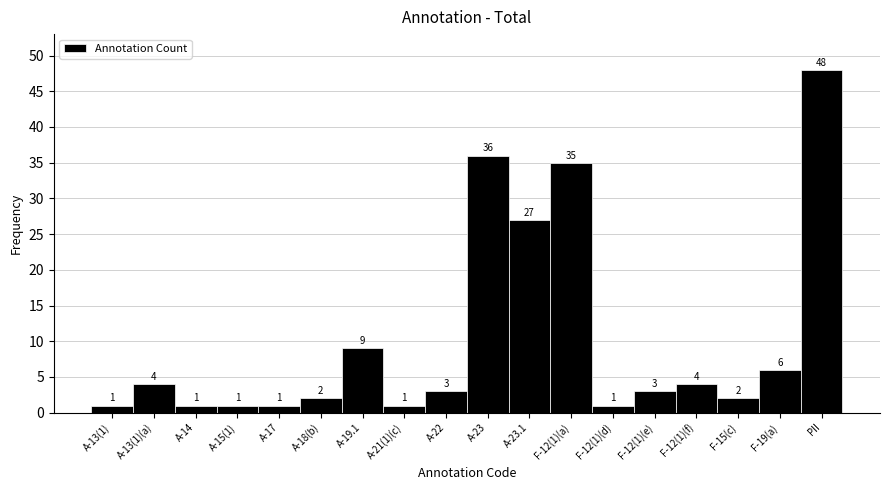

Reading left to right, what are all the values shown in this chart?

1	4	1	1	1	2	9	1	3	36	27	35	1	3	4	2	6	48